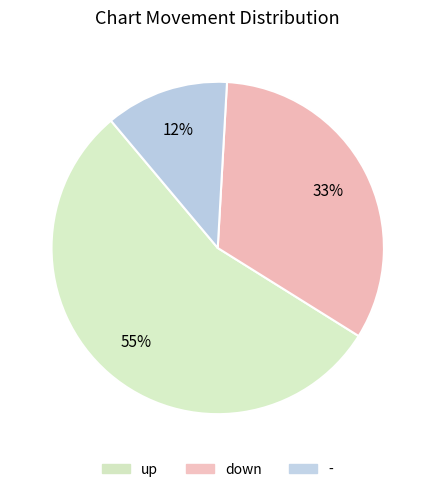

Approximately how many times larger is the value at - compared to down?

0.4